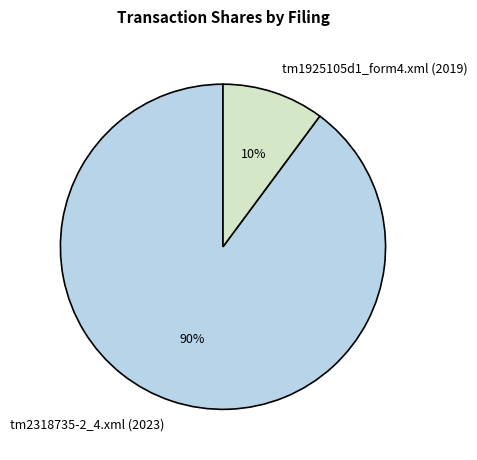

Which has a higher value, tm1925105d1_form4.xml (2019) or tm2318735-2_4.xml (2023)?

tm2318735-2_4.xml (2023)